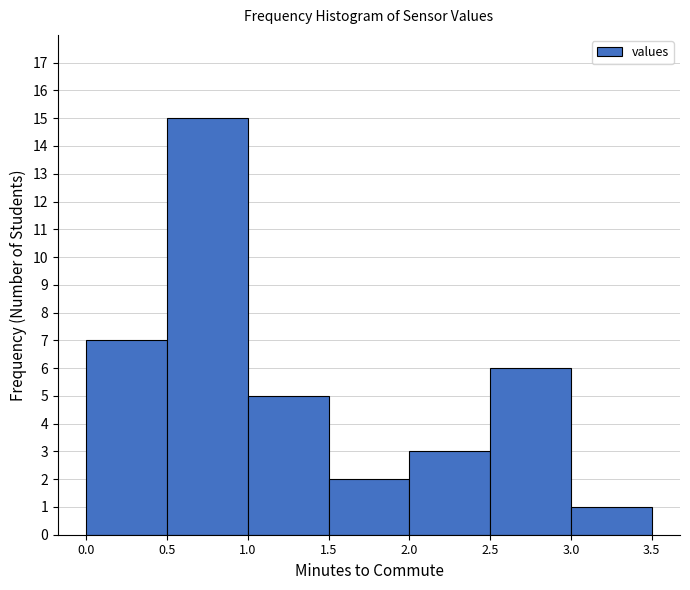

Reading left to right, list every bar in this chart as the range it spans on the x-axis followed by its height. The values are not printed on the chart, so give them approximately, as read against the axis.

0.0 to 0.5: 7
0.5 to 1.0: 15
1.0 to 1.5: 5
1.5 to 2.0: 2
2.0 to 2.5: 3
2.5 to 3.0: 6
3.0 to 3.5: 1